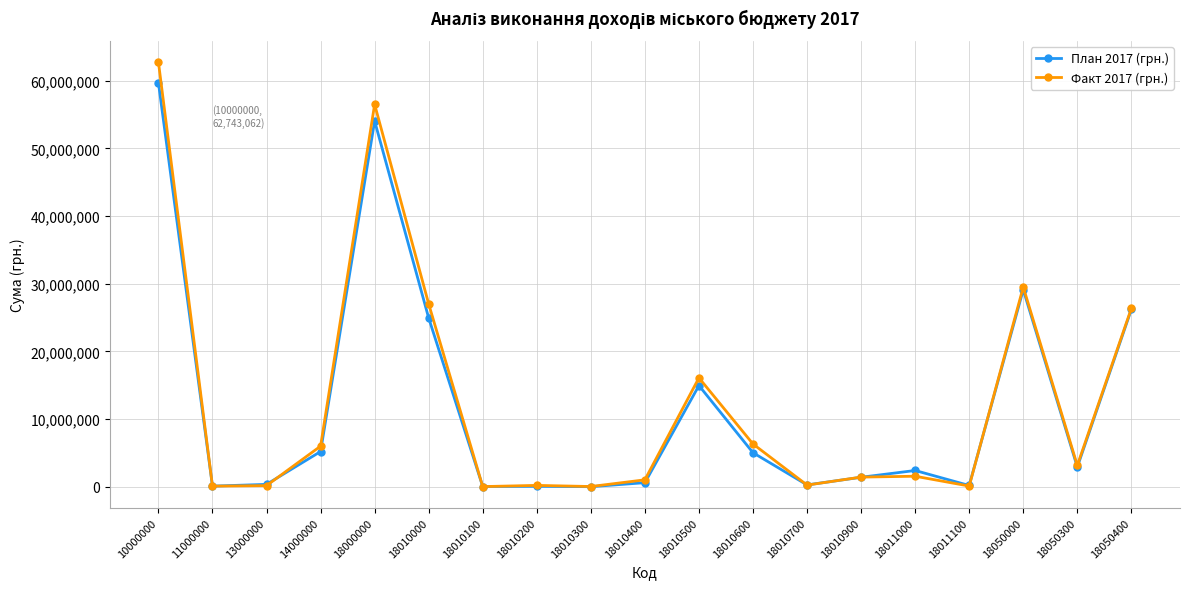

True or false: Факт 2017 (грн.) has more than 1 points higher than both neighbors.

True